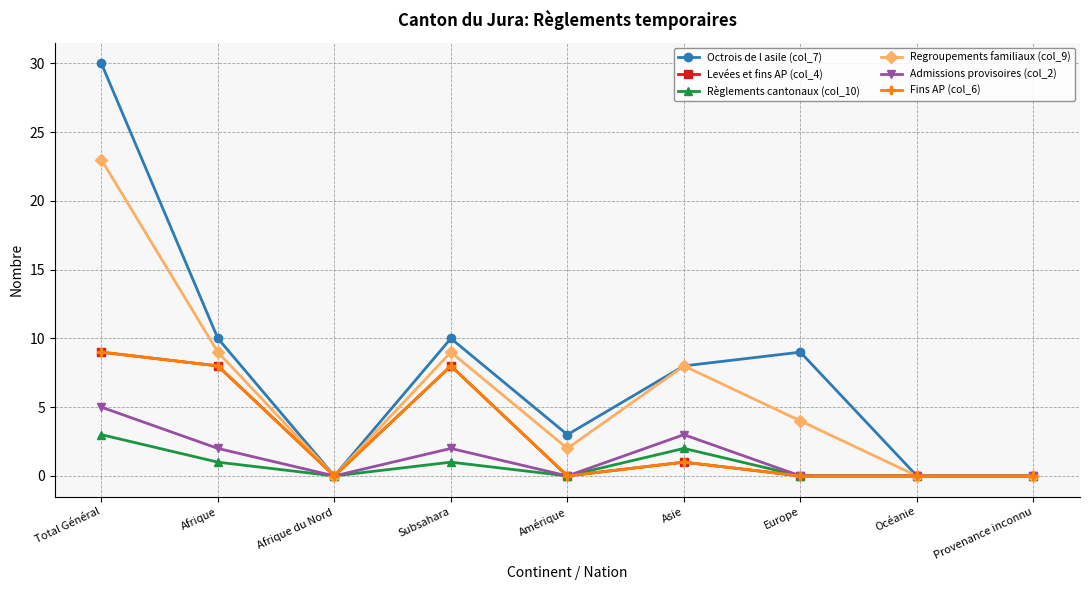

Is this an area chart (filled region under the line)?

No